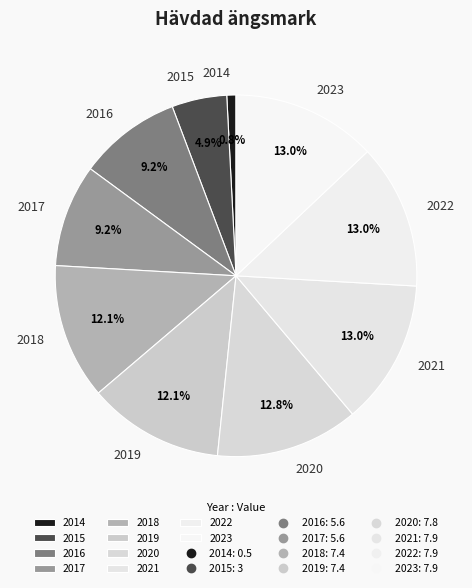

Between 2014 and 2019, which is larger?

2019